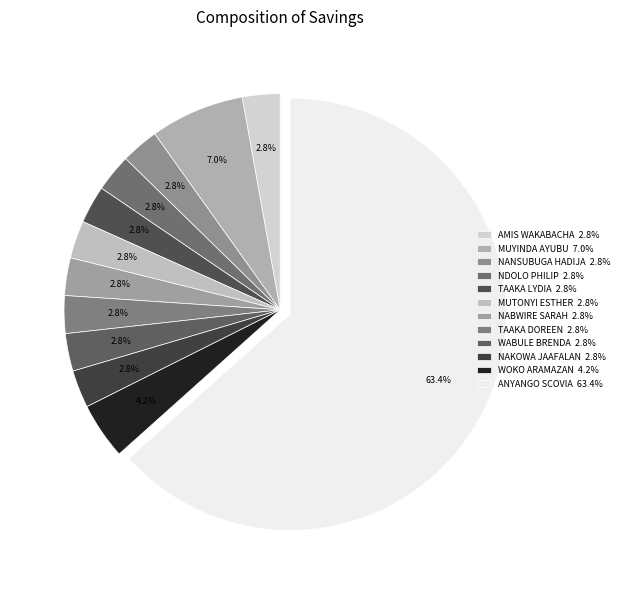

The AMIS WAKABACHA slice represents 16% of the pie. True or false?

False